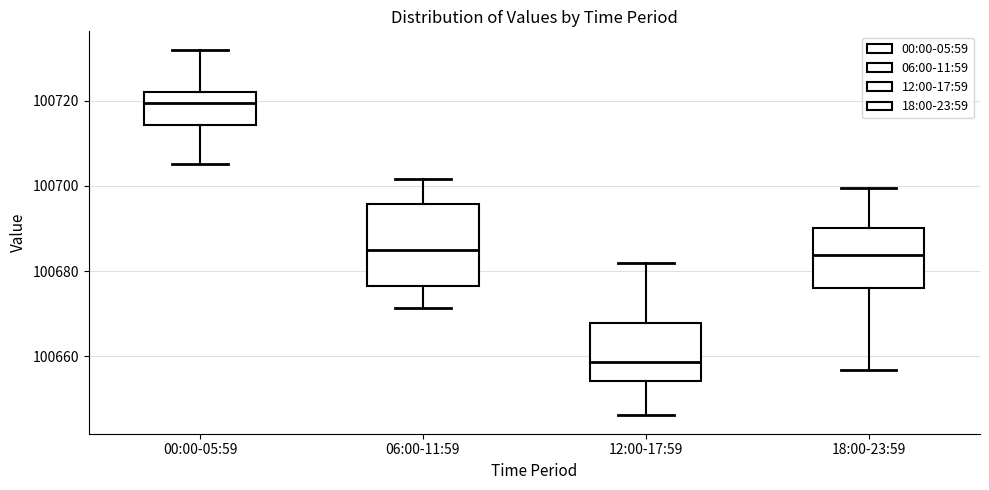

Comparing the boxes themselves (not the whiskers), which one is the tallest?

06:00-11:59